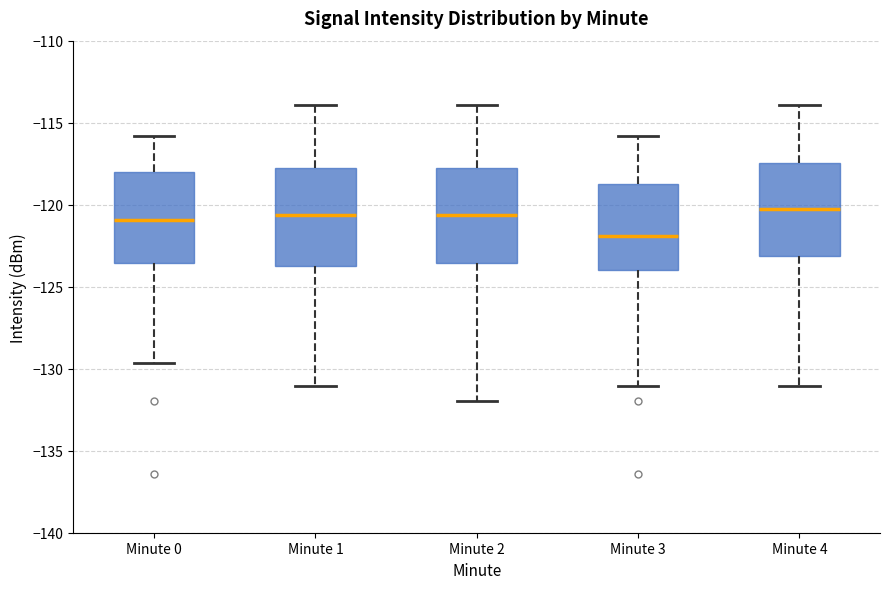

Where is the upper edge of the box for Minute 3 on the y-axis? The values are not printed on the chart, so give them approximately, as read against the axis.

-118.5